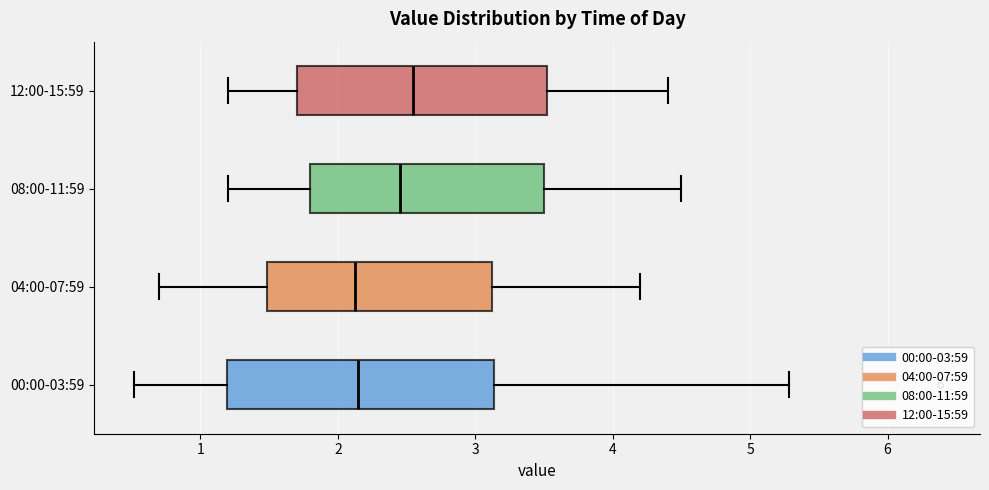

Reading bottom to top, read every box against the x-axis: the position of its median line, the range the box covers, and the ends of its whiskers. The values are not printed on the chart, so give them approximately, as read against the axis.

00:00-03:59: median 2.2, box 1.2 to 3.1, whiskers 0.5 to 5.3
04:00-07:59: median 2.1, box 1.5 to 3.1, whiskers 0.7 to 4.2
08:00-11:59: median 2.5, box 1.8 to 3.5, whiskers 1.2 to 4.5
12:00-15:59: median 2.6, box 1.7 to 3.5, whiskers 1.2 to 4.4